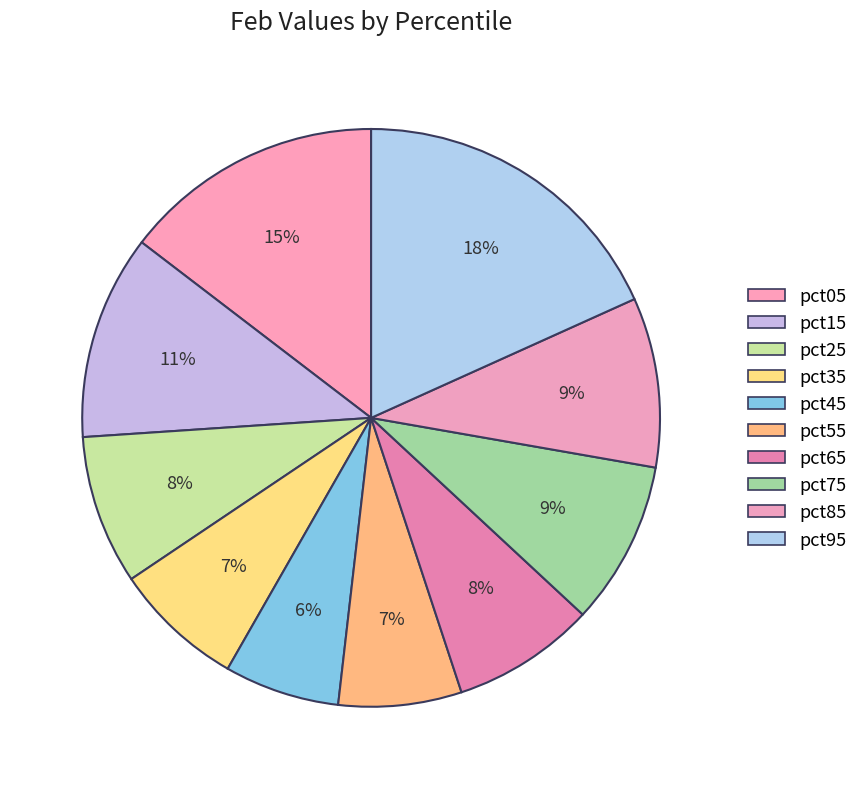

Which has a higher value, pct95 or pct85?

pct95